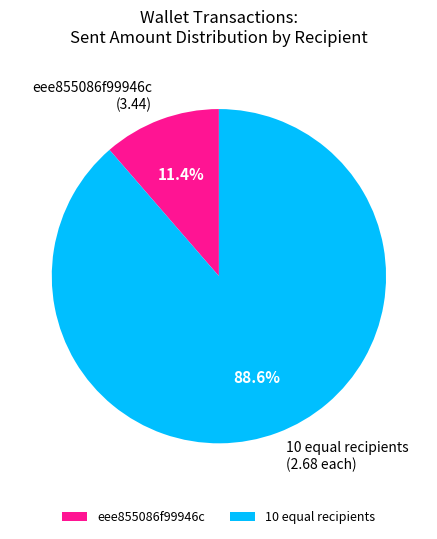

Is there a majority slice in this chart?

Yes